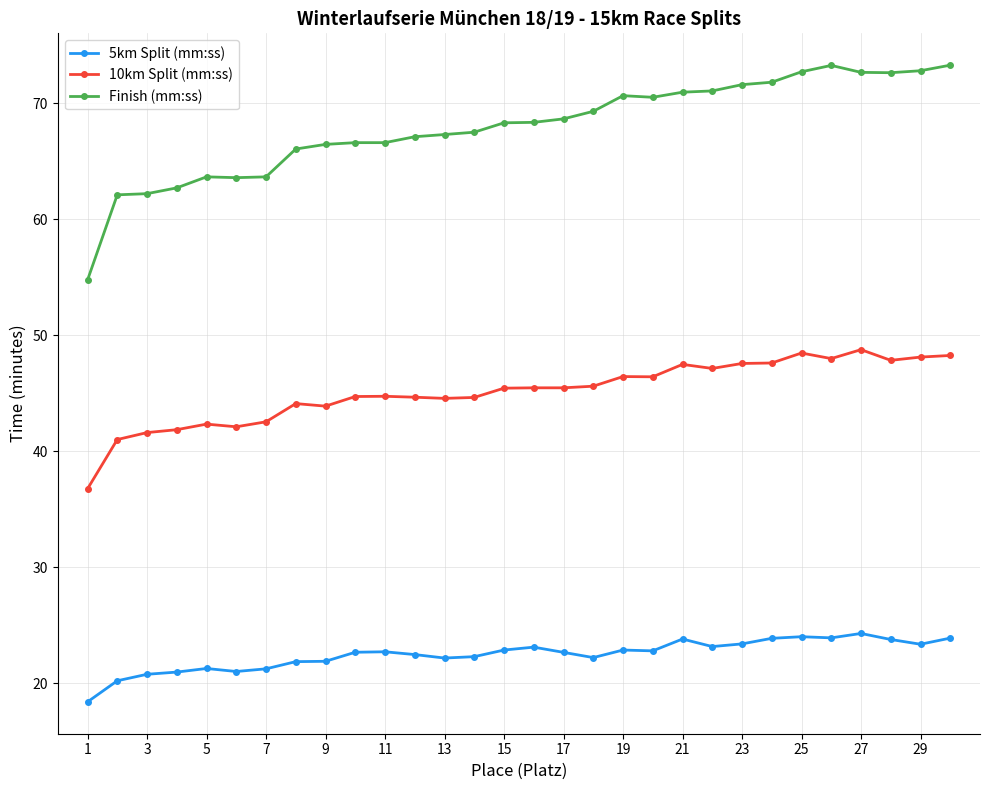

What is the value of the Finish (mm:ss) point at the 6th from the left?

63.6